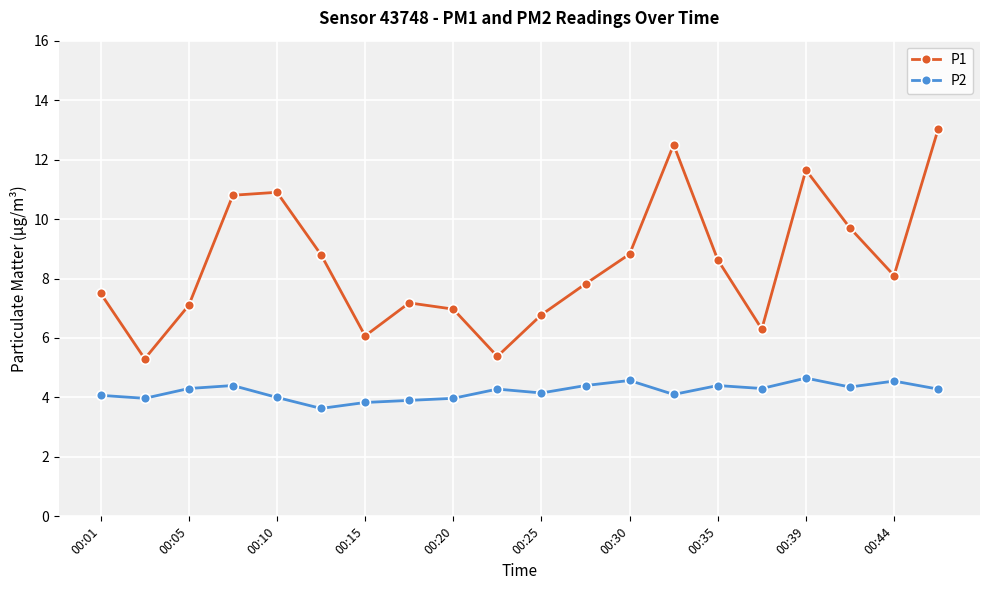

True or false: P1 and P2 intersect in this chart.

False